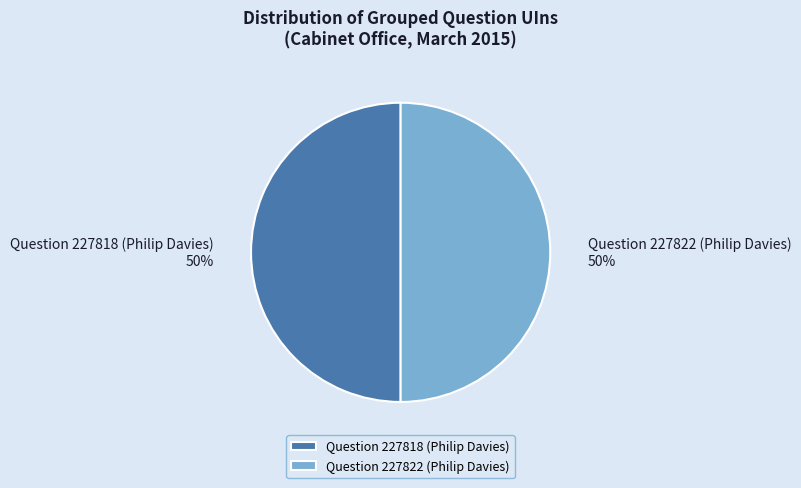

The Question 227822 (Philip Davies) slice represents 41% of the pie. True or false?

False